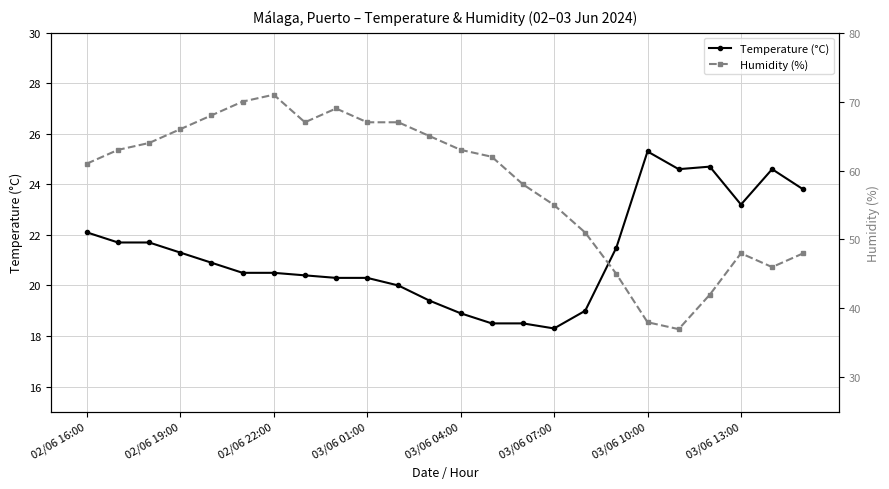

In Humidity (%), how many points are higher than both neighbors (excluding endpoints)?

3